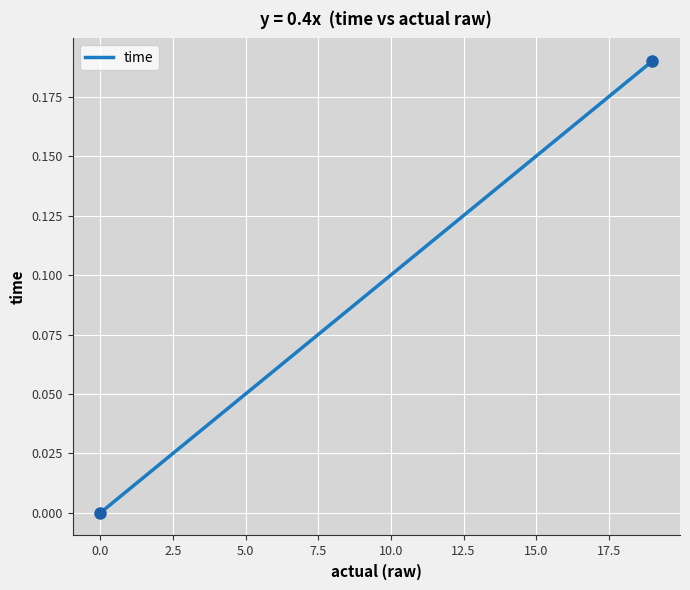

What is the difference between the maximum and minimum values?

0.2